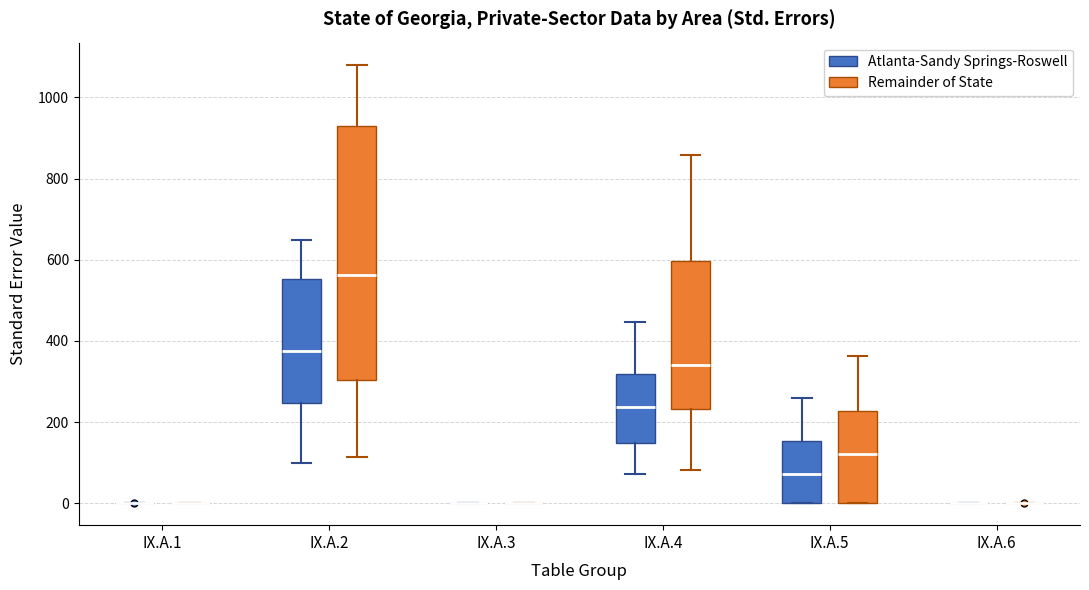

Reading left to right, read every box against the y-axis: the position of its median line, the range the box covers, and the ends of its whiskers. The values are not printed on the chart, so give them approximately, as read against the axis.

IX.A.1 (Atlanta-Sandy Springs-Roswell): box collapsed to a line at 0, whiskers 0 to 0
IX.A.1 (Remainder of State): box collapsed to a line at 0, whiskers 0 to 0
IX.A.2 (Atlanta-Sandy Springs-Roswell): median 380, box 240 to 560, whiskers 100 to 640
IX.A.2 (Remainder of State): median 560, box 300 to 920, whiskers 120 to 1080
IX.A.3 (Atlanta-Sandy Springs-Roswell): box collapsed to a line at 0, whiskers 0 to 0
IX.A.3 (Remainder of State): box collapsed to a line at 0, whiskers 0 to 0
IX.A.4 (Atlanta-Sandy Springs-Roswell): median 240, box 140 to 320, whiskers 80 to 440
IX.A.4 (Remainder of State): median 340, box 240 to 600, whiskers 80 to 860
IX.A.5 (Atlanta-Sandy Springs-Roswell): median 80, box 0 to 160, whiskers 0 to 260
IX.A.5 (Remainder of State): median 120, box 0 to 220, whiskers 0 to 360
IX.A.6 (Atlanta-Sandy Springs-Roswell): box collapsed to a line at 0, whiskers 0 to 0
IX.A.6 (Remainder of State): box collapsed to a line at 0, whiskers 0 to 0